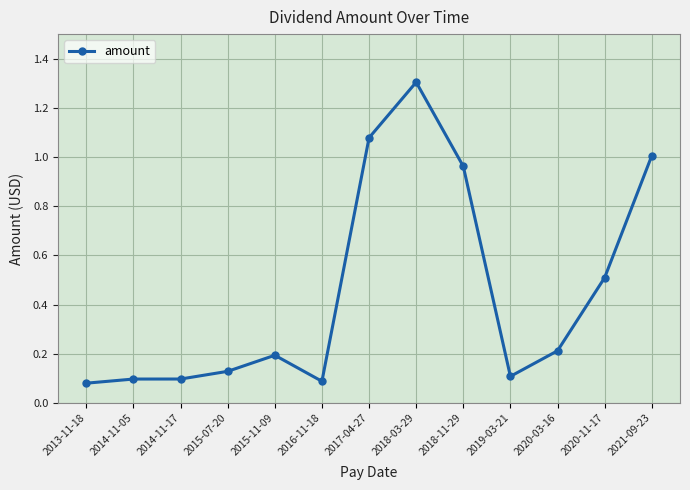

At which category does the chart reach its peak across all series?

2018-03-29